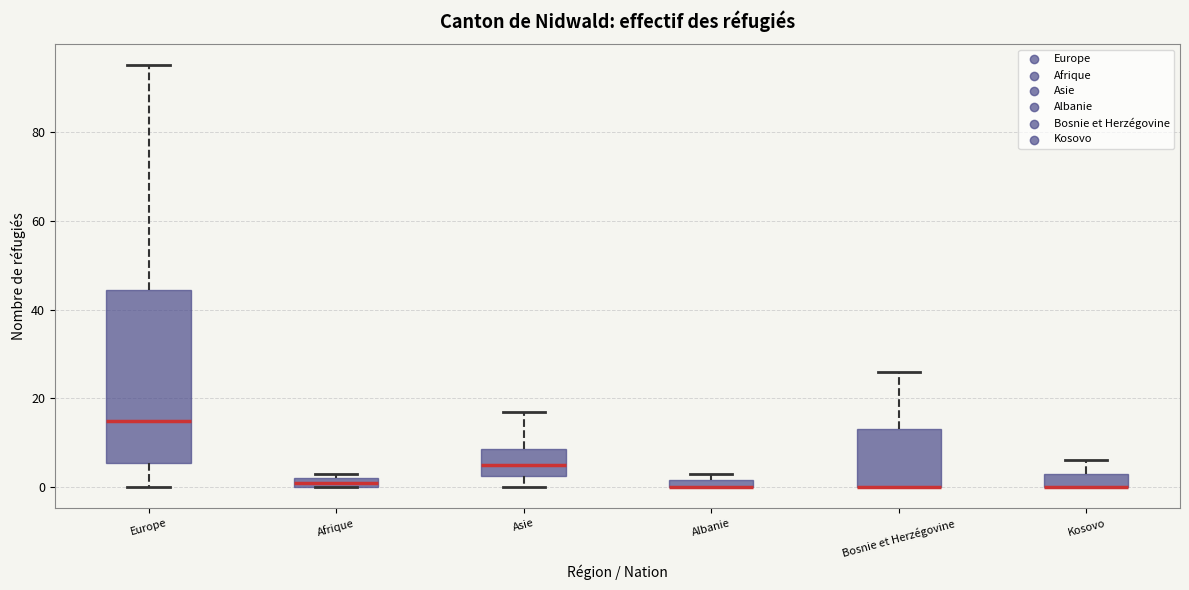

Comparing the boxes themselves (not the whiskers), which one is the tallest?

Europe